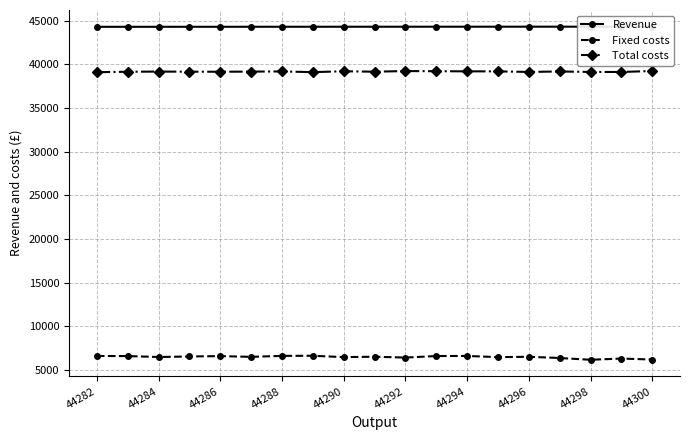

How many categories are shown in the chart?

19